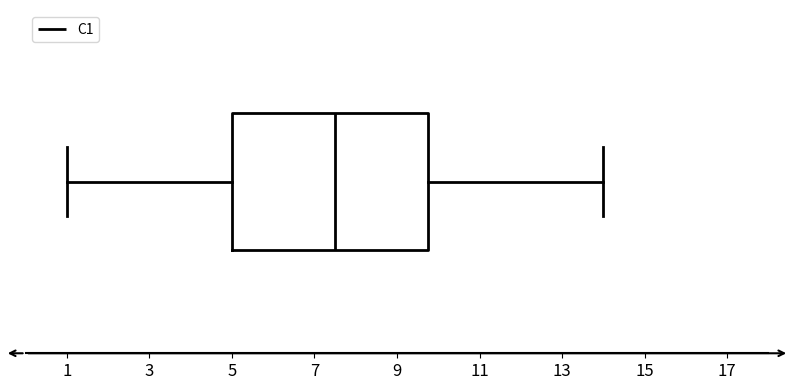

Where does the left whisker of the box end on the x-axis? The values are not printed on the chart, so give them approximately, as read against the axis.

1.0